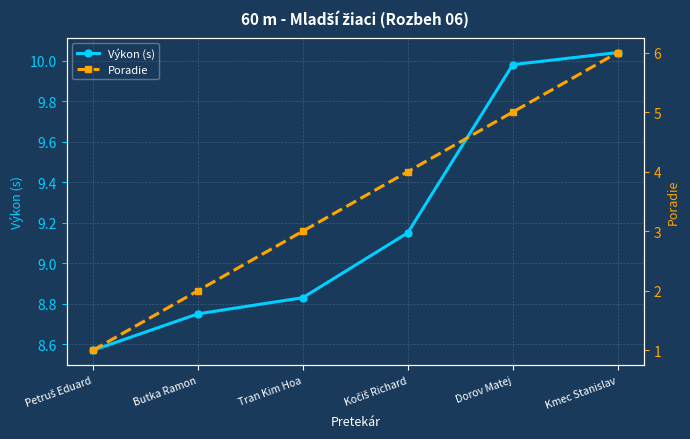

Reading left to right, transcribe all the data shown in this chart.

Výkon (s): Petruš Eduard=8.6	Butka Ramon=8.8	Tran Kim Hoa=8.8	Kočiš Richard=9.2	Dorov Matej=10.0	Kmec Stanislav=10.0
Poradie: Petruš Eduard=1.0	Butka Ramon=2.0	Tran Kim Hoa=3.0	Kočiš Richard=4.0	Dorov Matej=5.0	Kmec Stanislav=6.0